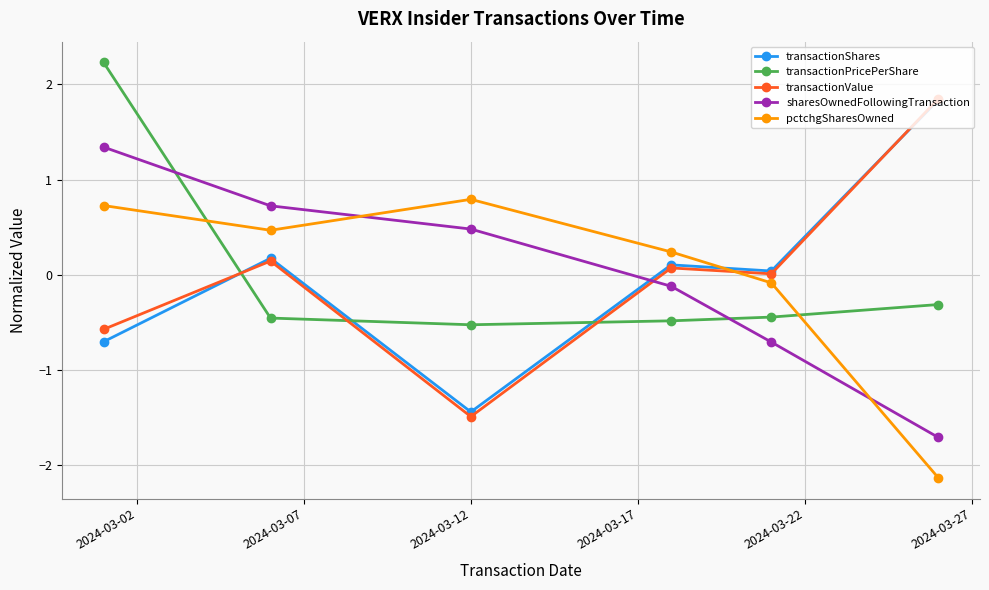

What is the maximum value for sharesOwnedFollowingTransaction?

1.3